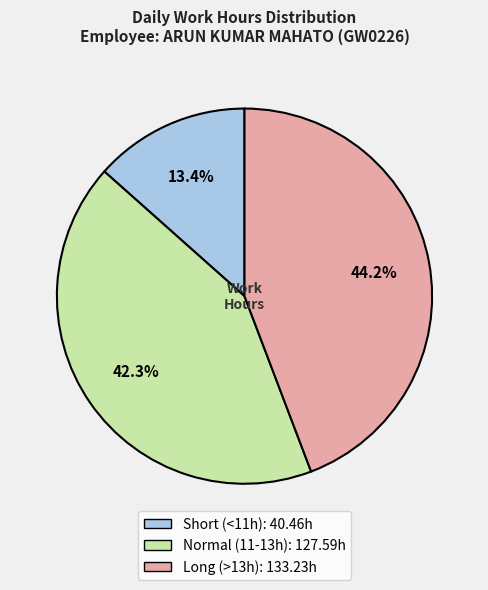

Does any single category account for the majority?

No